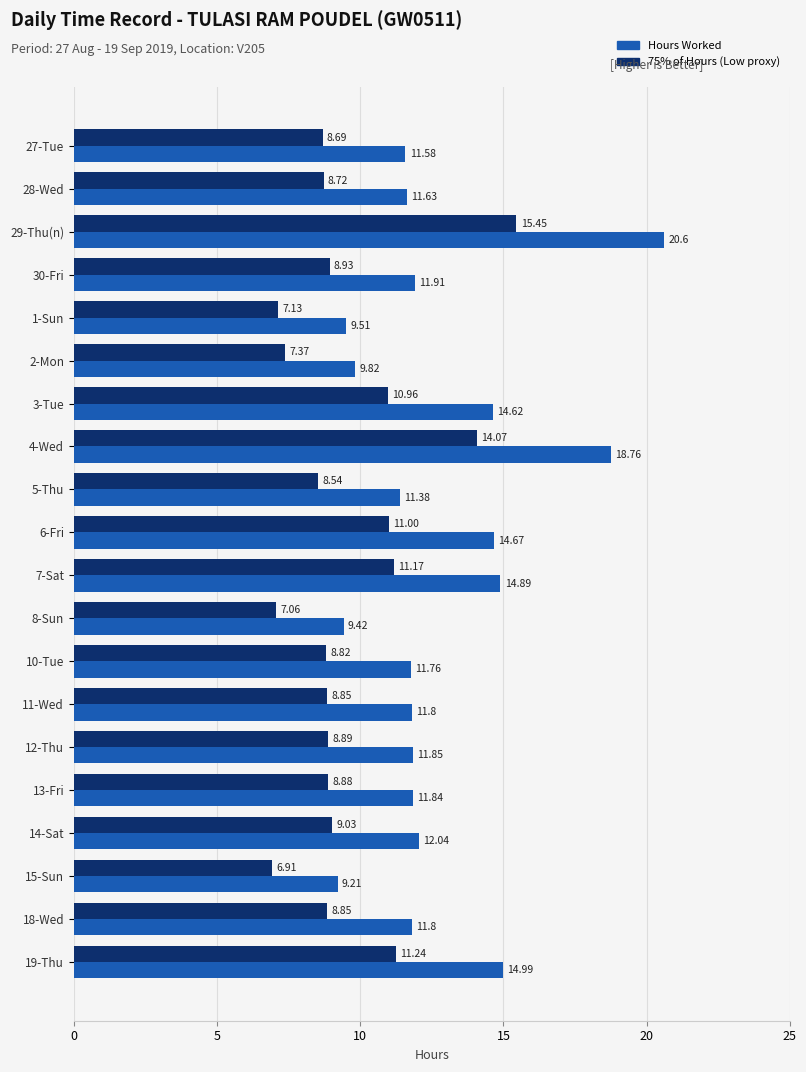

At which category is the sum across all series the highest?

29-Thu(n)